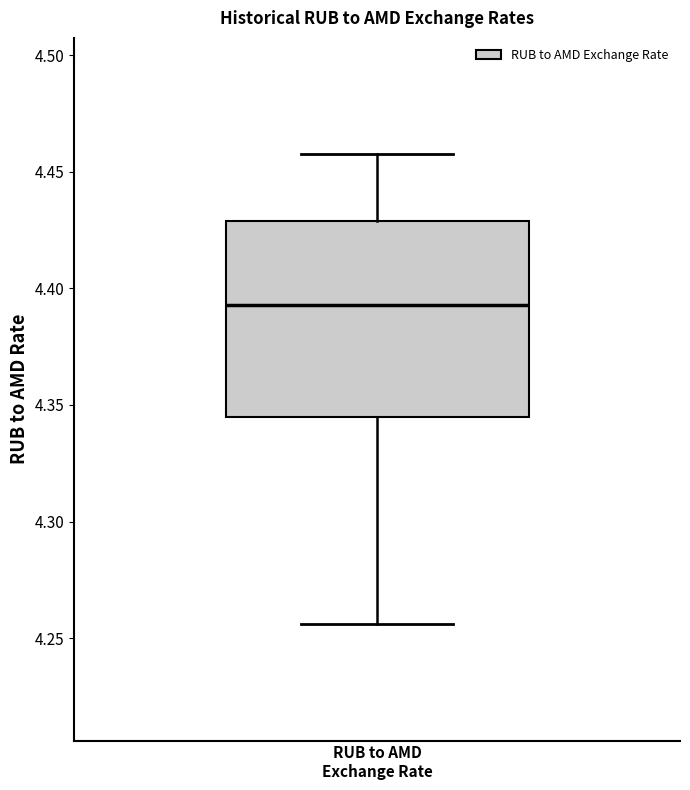

Where does the lower whisker of the box for RUB to AMD Exchange Rate end on the y-axis? The values are not printed on the chart, so give them approximately, as read against the axis.

4.255